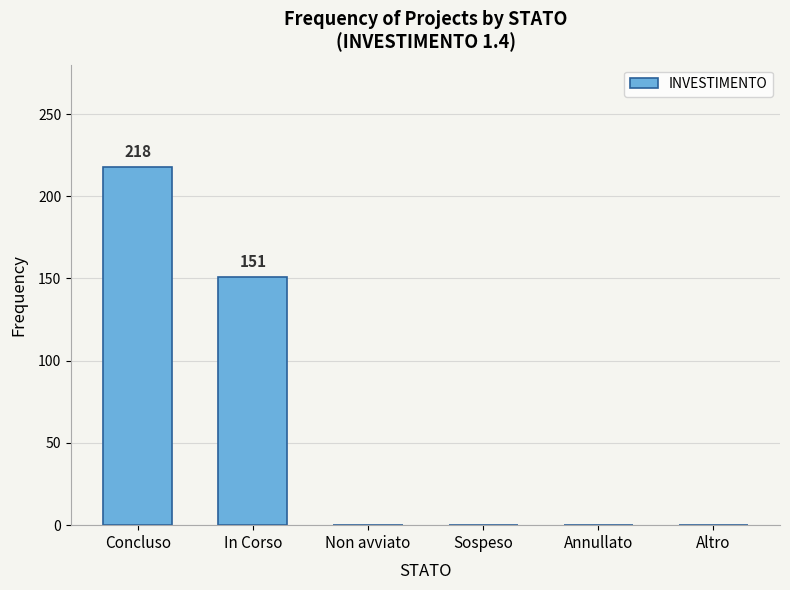

Reading right to left, transcribe all the data shown in this chart.

Altro=0	Annullato=0	Sospeso=0	Non avviato=0	In Corso=151	Concluso=218